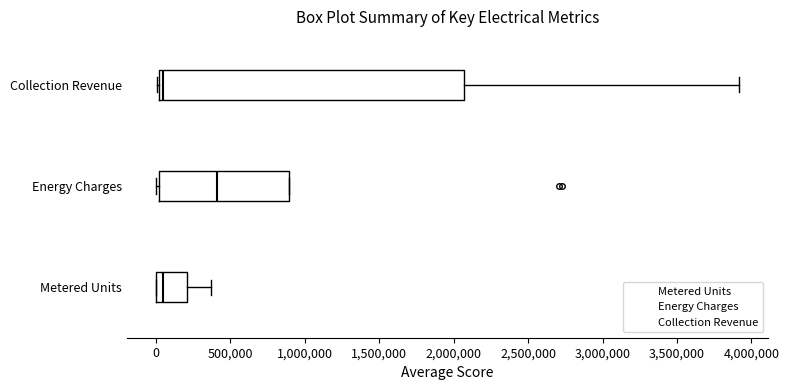

Comparing the boxes themselves (not the whiskers), which one is the widest?

Collection Revenue